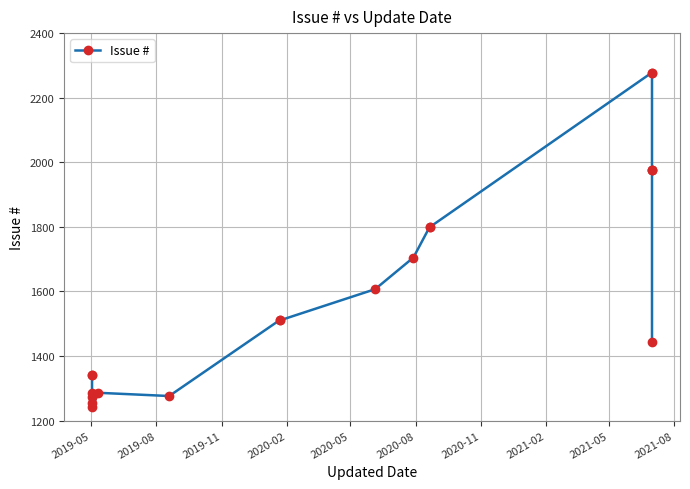

What is the value of the 1st point from the left?

1342